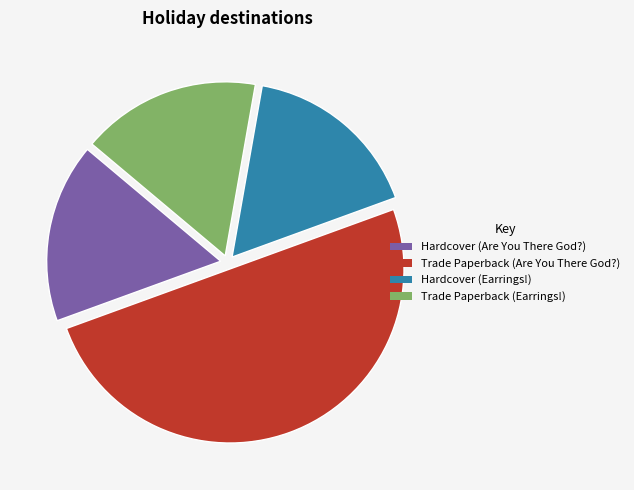

Approximately how many times larger is the value at Trade Paperback (Earrings!) compared to Trade Paperback (Are You There God?)?

0.3